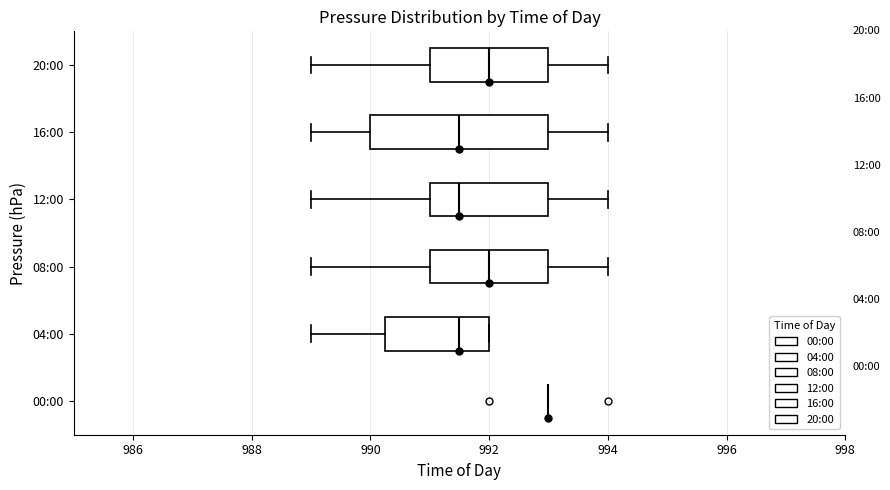

Reading bottom to top, transcribe this box plot: for each box, give where its median line is, the range the box spans, and where its two whiskers end, as read against the x-axis. The values are not printed on the chart, so give them approximately, as read against the axis.

00:00: box collapsed to a line at 993.0, whiskers 993.0 to 993.0
04:00: median 991.6, box 990.2 to 992.0, whiskers 989.0 to 992.0
08:00: median 992.0, box 991.0 to 993.0, whiskers 989.0 to 994.0
12:00: median 991.6, box 991.0 to 993.0, whiskers 989.0 to 994.0
16:00: median 991.6, box 990.0 to 993.0, whiskers 989.0 to 994.0
20:00: median 992.0, box 991.0 to 993.0, whiskers 989.0 to 994.0